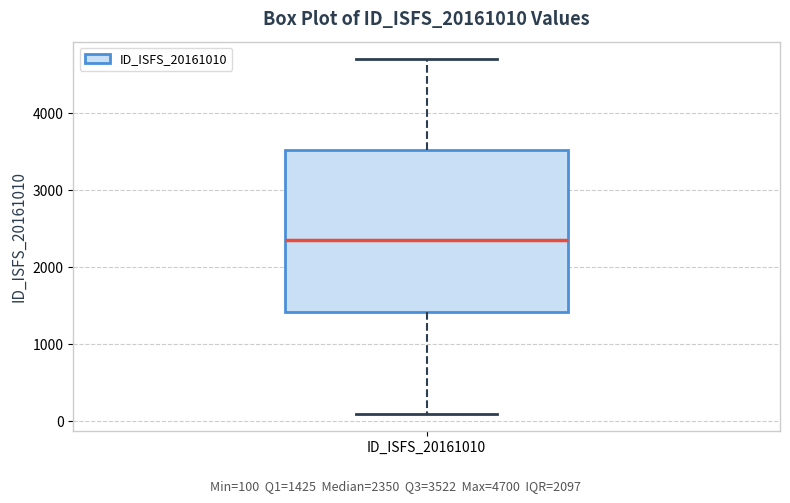

Where does the lower whisker of the box for ID_ISFS_20161010 end on the y-axis? The values are not printed on the chart, so give them approximately, as read against the axis.

100